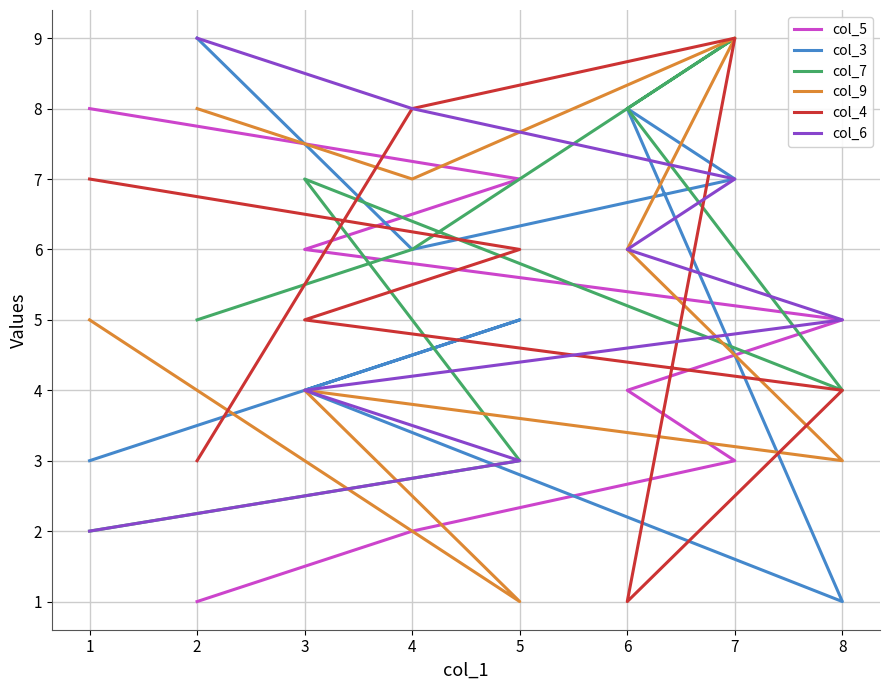

The value of col_5 at 6 is 2. True or false?

False